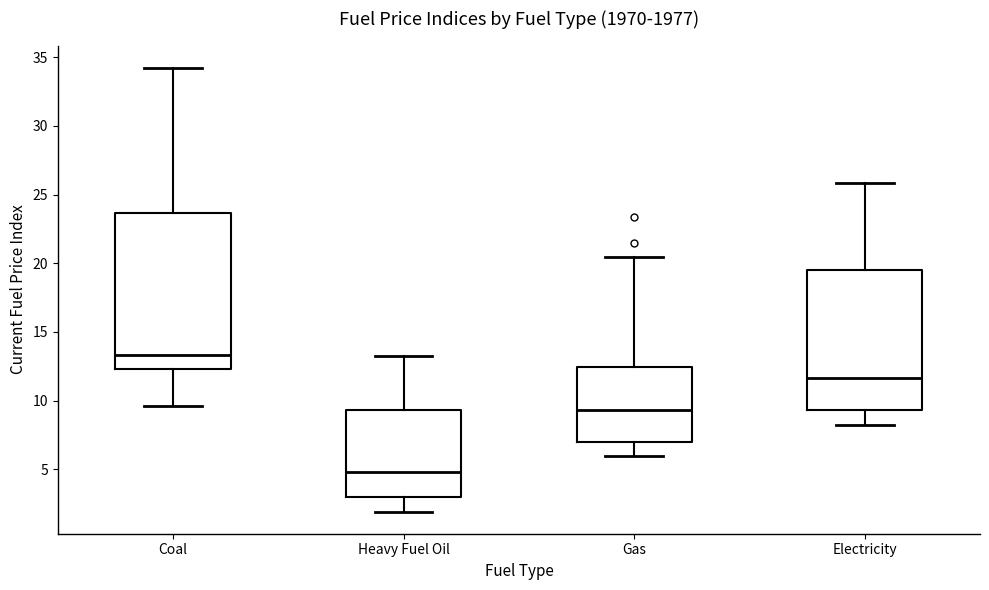

Reading left to right, transcribe this box plot: for each box, give where its median line is, the range the box spans, and where its two whiskers end, as read against the y-axis. The values are not printed on the chart, so give them approximately, as read against the axis.

Coal: median 13.5, box 12.5 to 23.5, whiskers 9.5 to 34.0
Heavy Fuel Oil: median 5.0, box 3.0 to 9.5, whiskers 2.0 to 13.5
Gas: median 9.5, box 7.0 to 12.5, whiskers 6.0 to 20.5
Electricity: median 11.5, box 9.5 to 19.5, whiskers 8.0 to 26.0